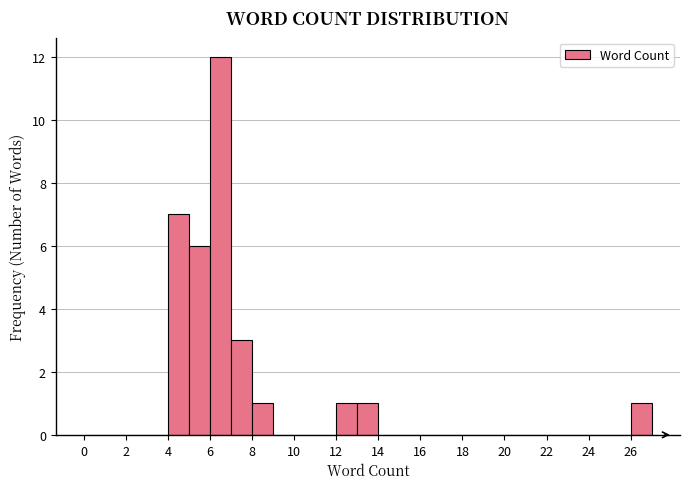

Which range on the x-axis has the tallest bar?

6 to 7